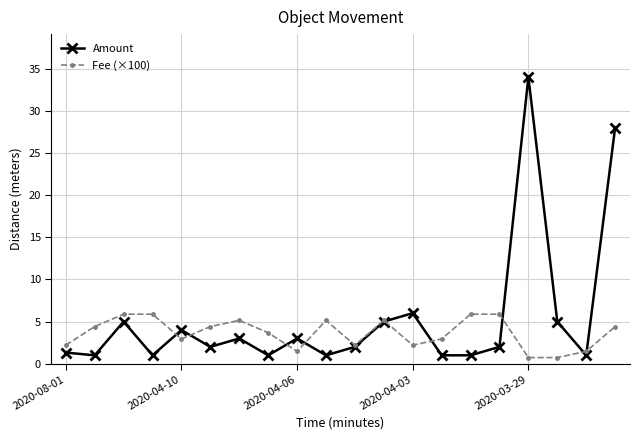

Which series has the widest spread of values?

Amount